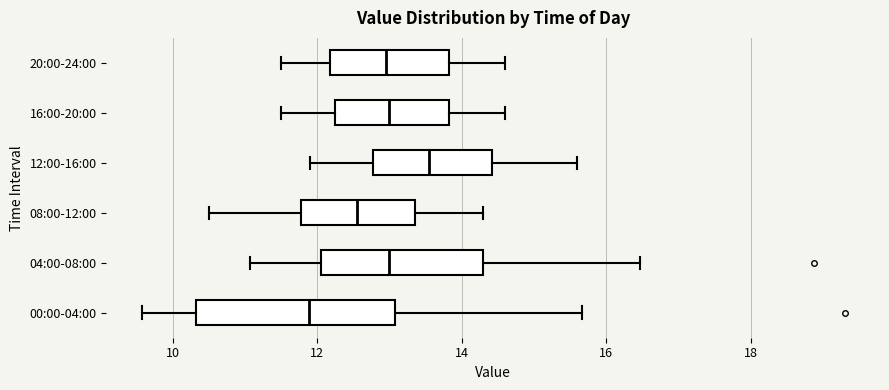

Reading bottom to top, transcribe this box plot: for each box, give where its median line is, the range the box spans, and where its two whiskers end, as read against the x-axis. The values are not printed on the chart, so give them approximately, as read against the axis.

00:00-04:00: median 11.8, box 10.4 to 13.0, whiskers 9.6 to 15.6
04:00-08:00: median 13.0, box 12.0 to 14.2, whiskers 11.0 to 16.4
08:00-12:00: median 12.6, box 11.8 to 13.4, whiskers 10.6 to 14.4
12:00-16:00: median 13.6, box 12.8 to 14.4, whiskers 12.0 to 15.6
16:00-20:00: median 13.0, box 12.2 to 13.8, whiskers 11.6 to 14.6
20:00-24:00: median 13.0, box 12.2 to 13.8, whiskers 11.6 to 14.6